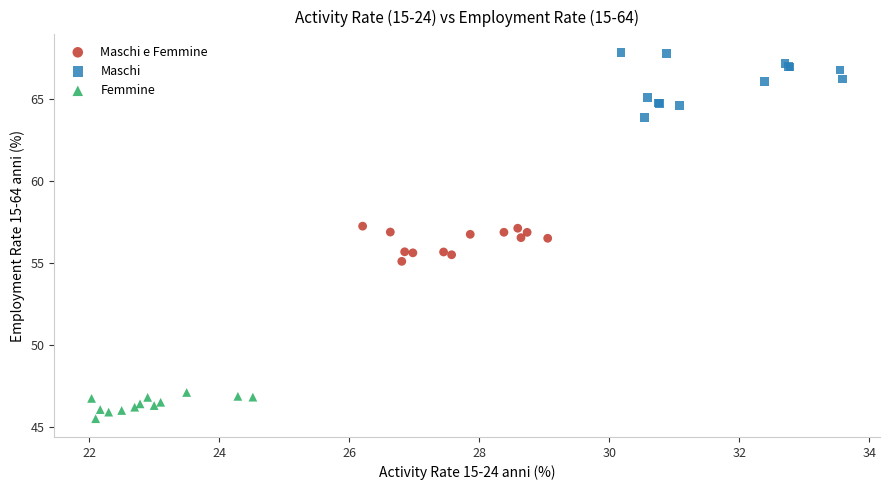

Which series contains the lowest Y value?

Femmine